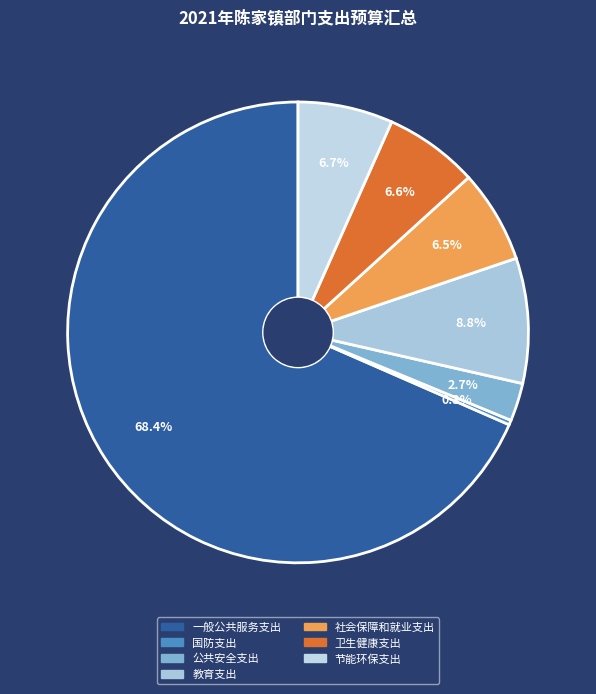

To the nearest percent, what percentage of the pie is 卫生健康支出?

7%